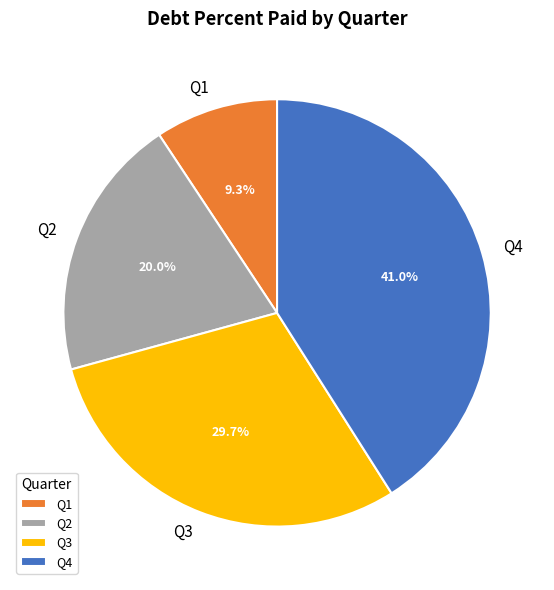

To the nearest percent, what percentage of the pie is Q2?

20%